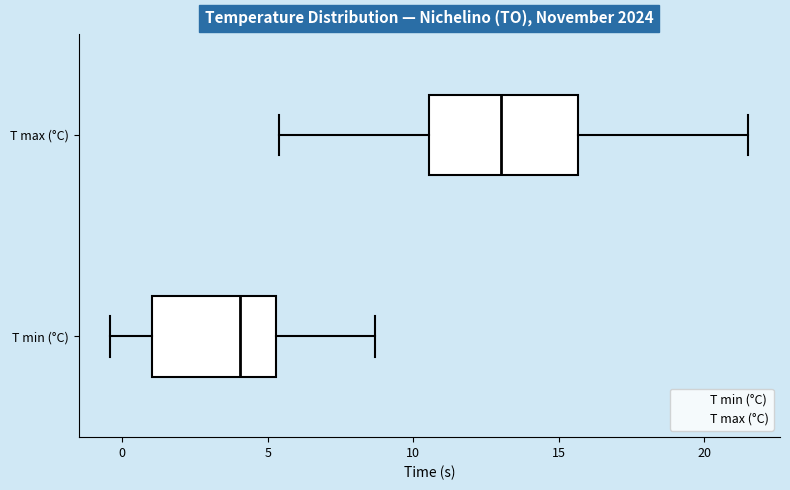

Comparing the boxes themselves (not the whiskers), which one is the widest?

T max (°C)